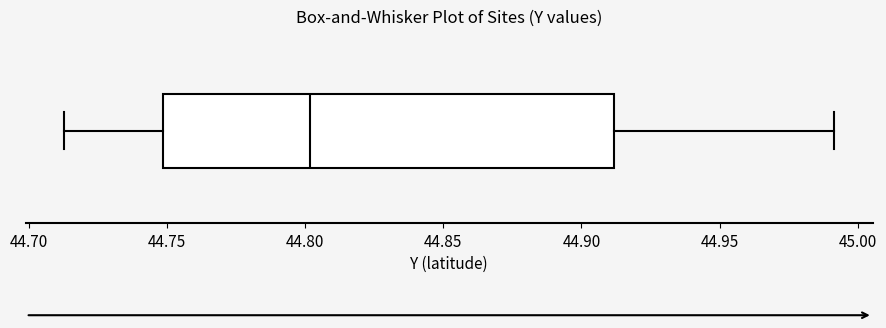

Read this box plot against the x-axis: the position of the median line, the range covered by the box, and the ends of both whiskers. The values are not printed on the chart, so give them approximately, as read against the axis.

median 44.800, box 44.750 to 44.910, whiskers 44.715 to 44.990